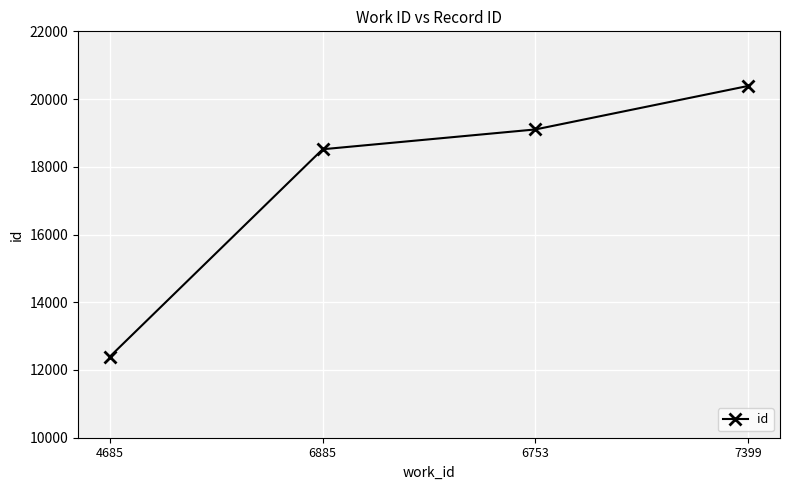

How many lines are shown in the chart?

1